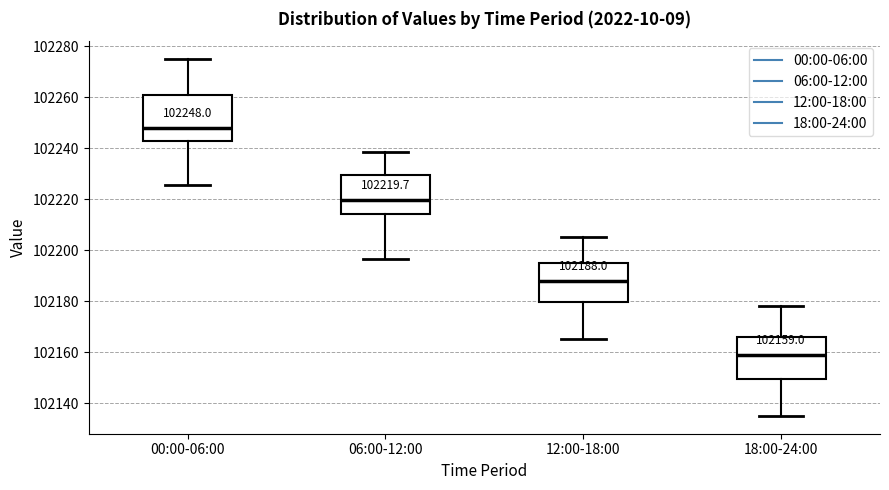

Which box's median line is the lowest?

18:00-24:00